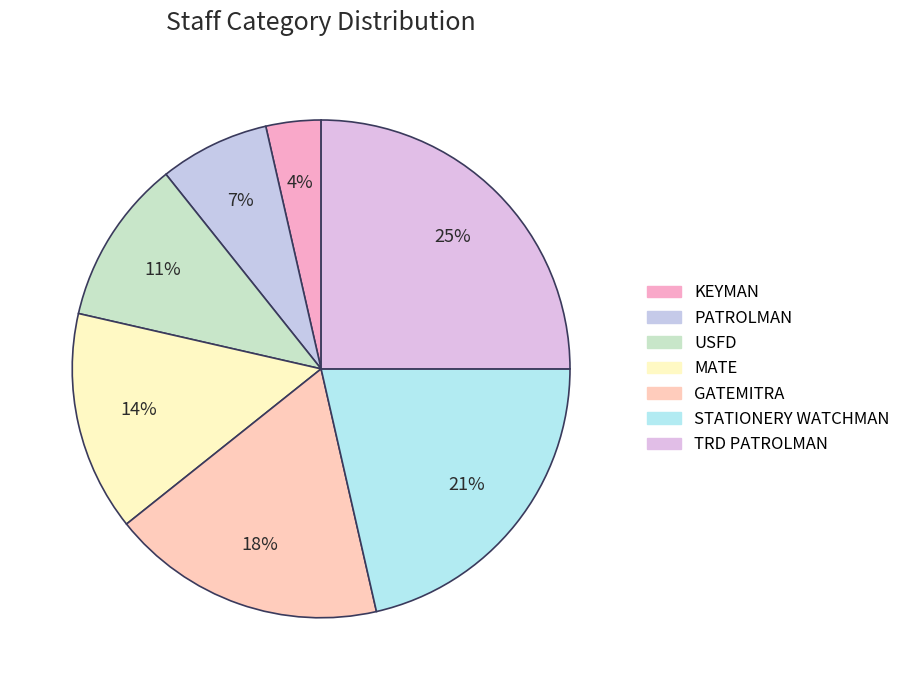

Rank the categories by value from highest to lowest.

TRD PATROLMAN, STATIONERY WATCHMAN, GATEMITRA, MATE, USFD, PATROLMAN, KEYMAN